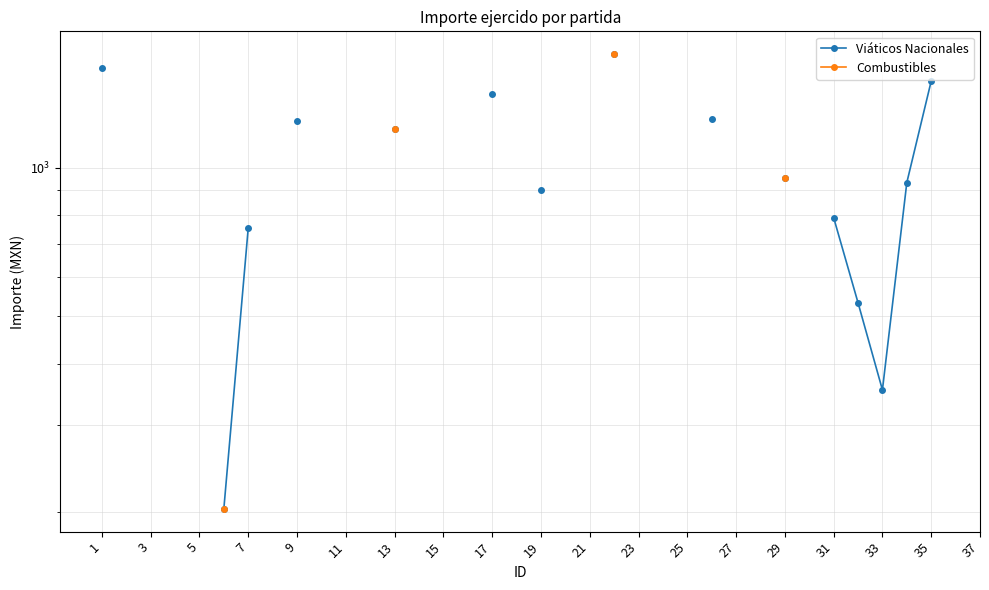

The value of Viáticos Nacionales at 31 is 236.5. True or false?

False